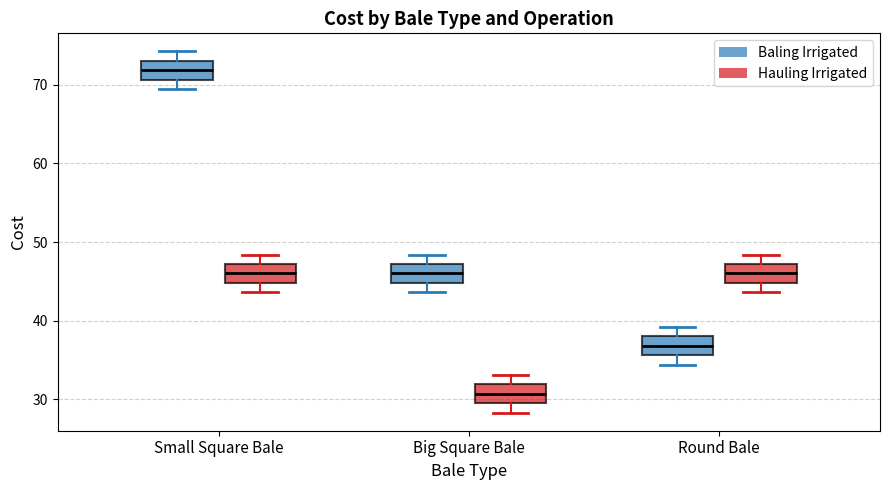

Which box has the lowest median line?

Big Square Bale (Hauling Irrigated)